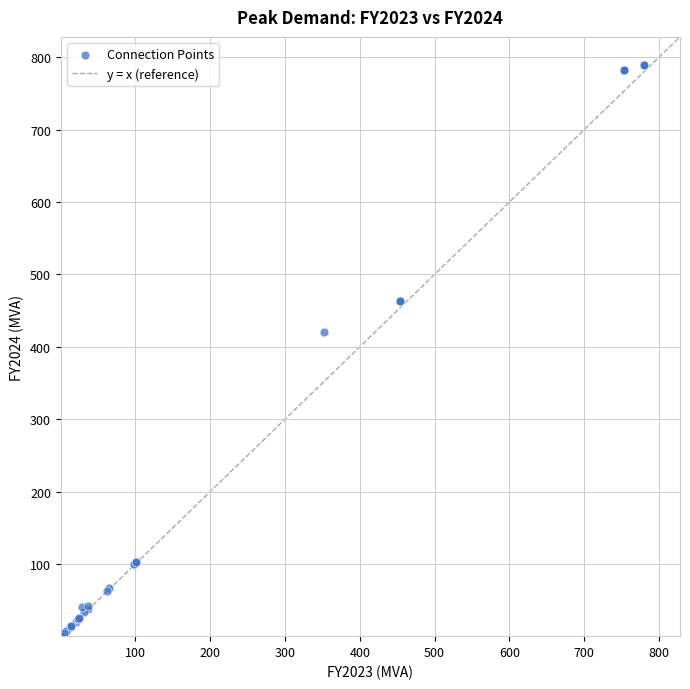

What Y value in the scatter plot is closest to 394?

420.7